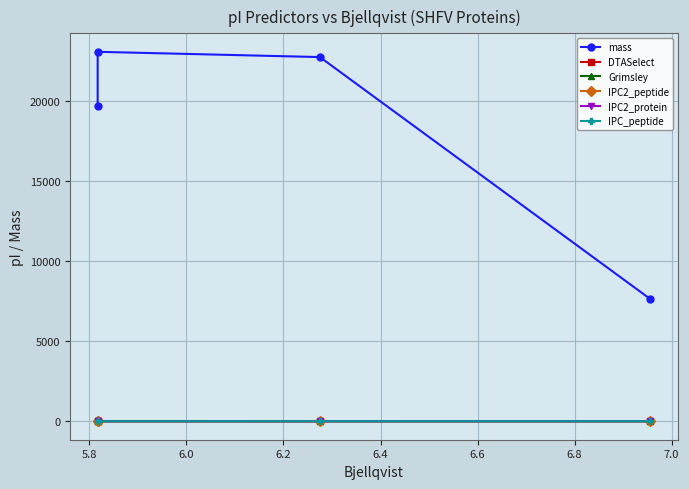

Does the chart display data point markers on the line(s)?

Yes